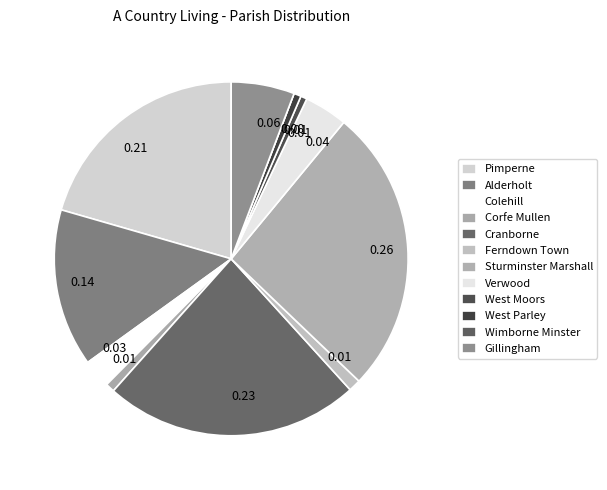

Is it true that Sturminster Marshall is 26% of the pie?

True